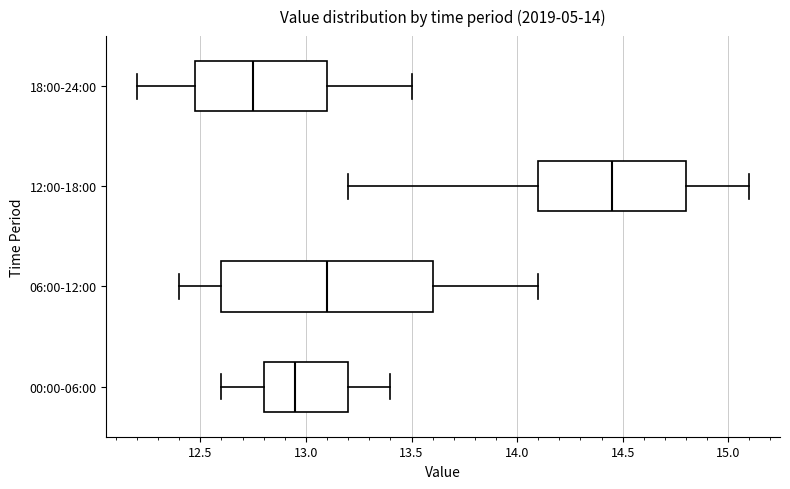

Which box has the furthest to the right median line?

12:00-18:00